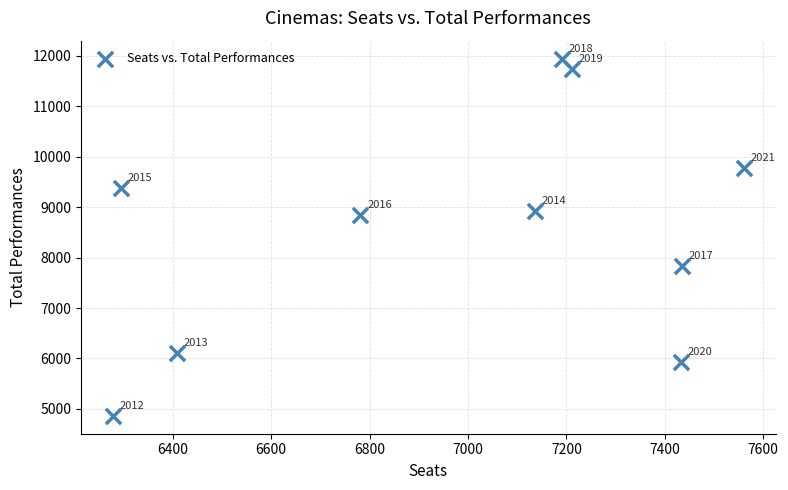

What is the range of Y values (max minus min)?

7085